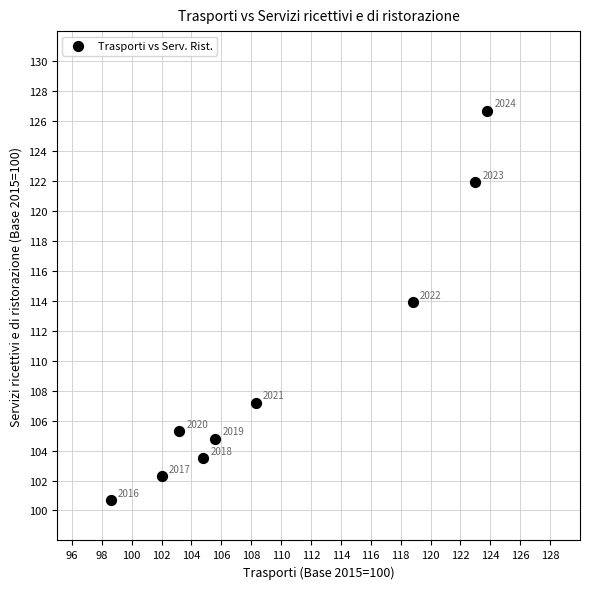

What Y value in the scatter plot is closest to 113?

113.9